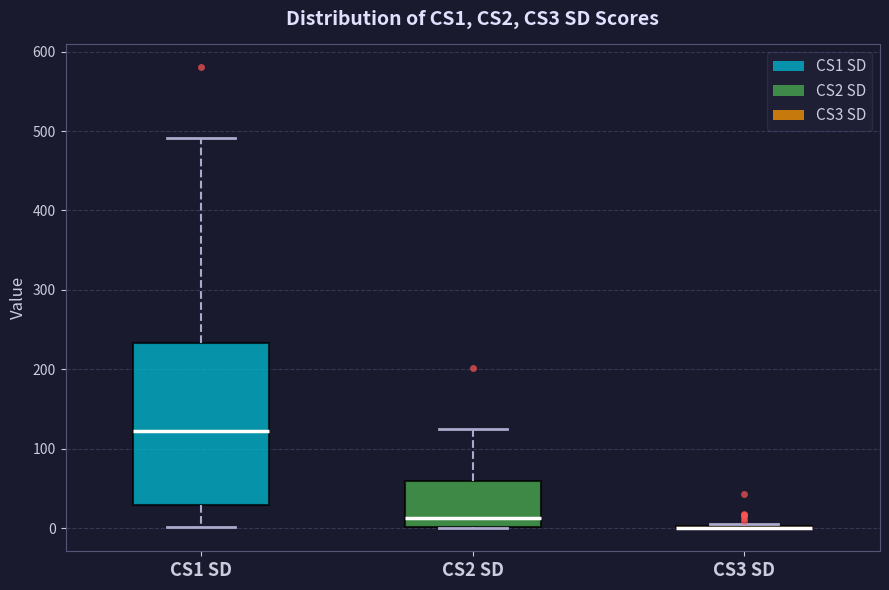

Which box is the tallest, from its lower edge to its upper edge?

CS1 SD